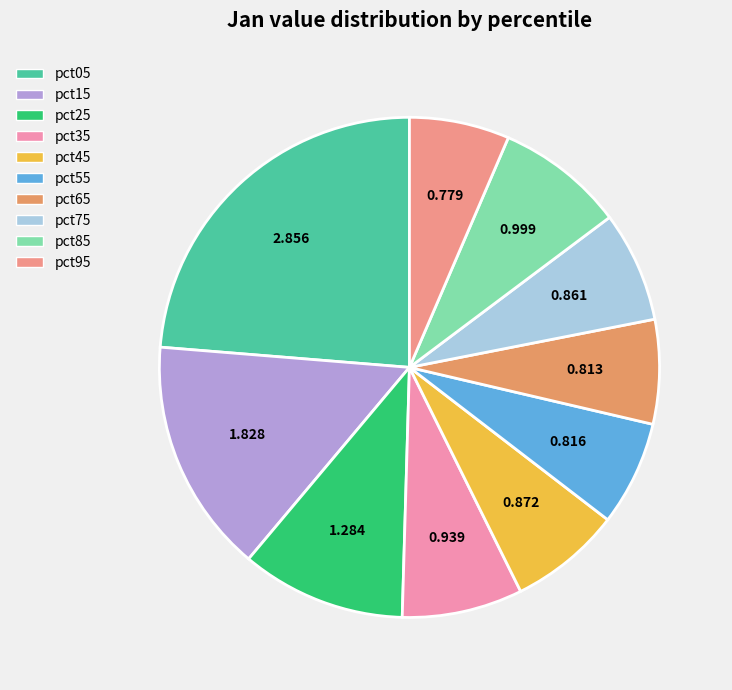

Which has a higher value, pct35 or pct95?

pct35